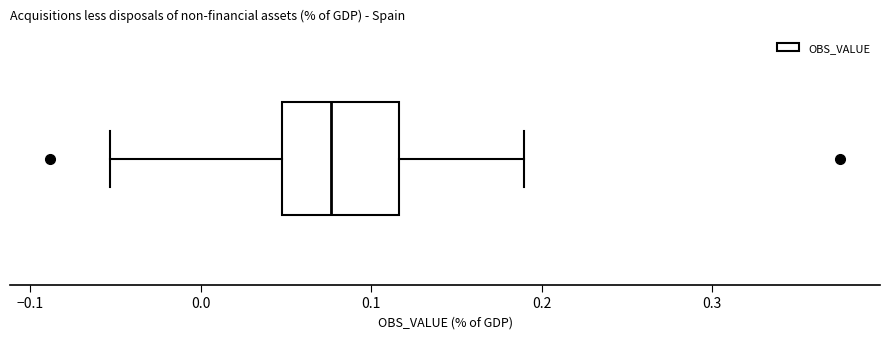

Where does the median line of the box sit on the x-axis? The values are not printed on the chart, so give them approximately, as read against the axis.

0.08